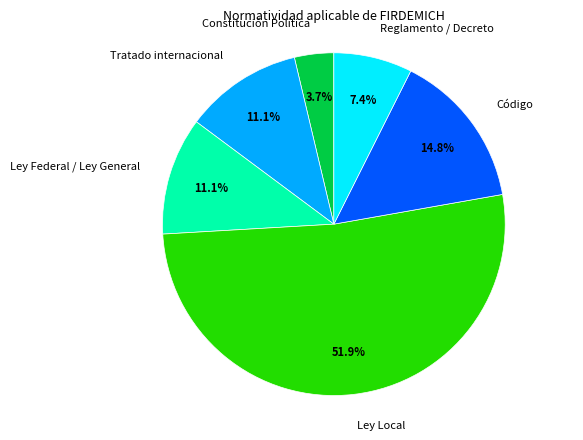

To the nearest percent, what percentage of the pie is Tratado internacional?

11%